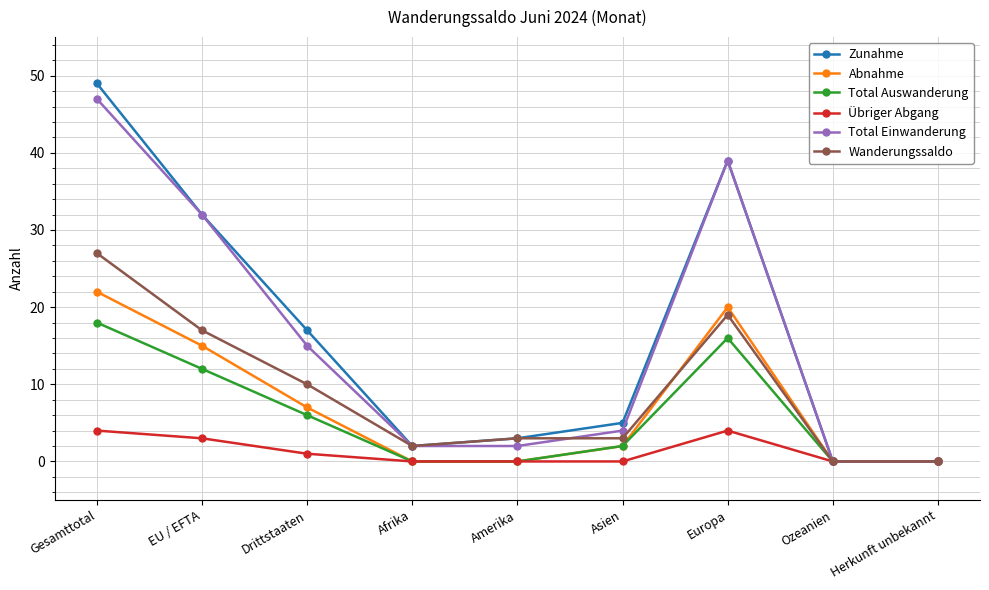

What is the difference between the Total Auswanderung values at Europa and Drittstaaten?

10